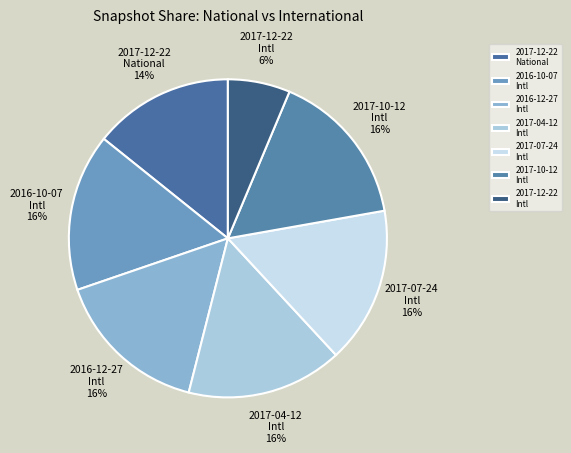

Which category has the smallest portion of the pie?

2017-12-22 Intl